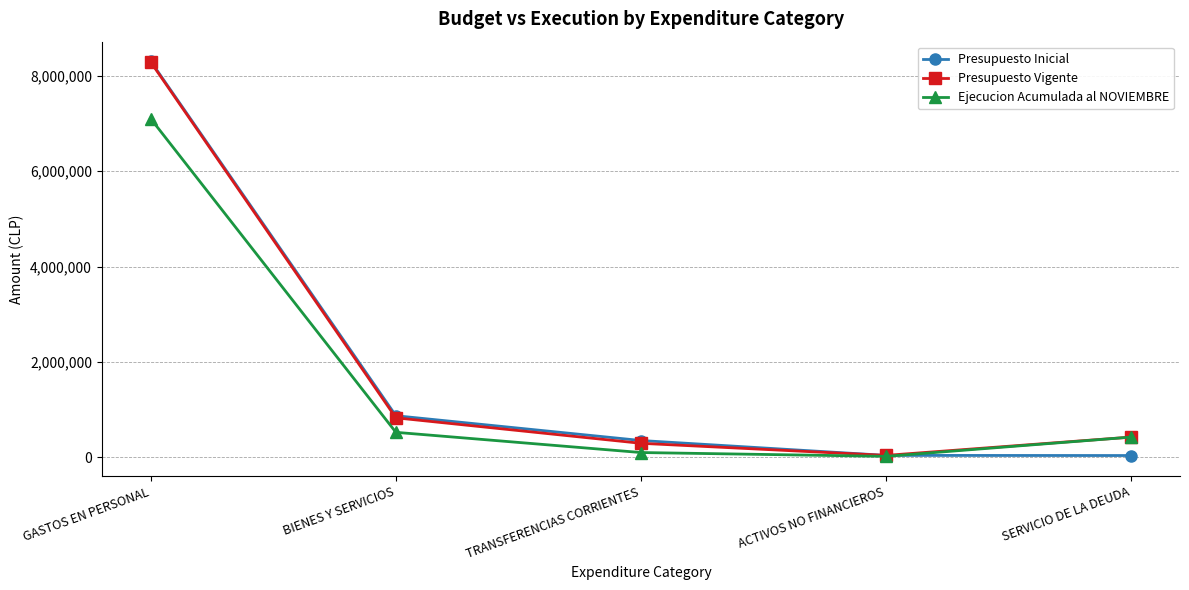

Which series has the widest spread of values?

Presupuesto Inicial